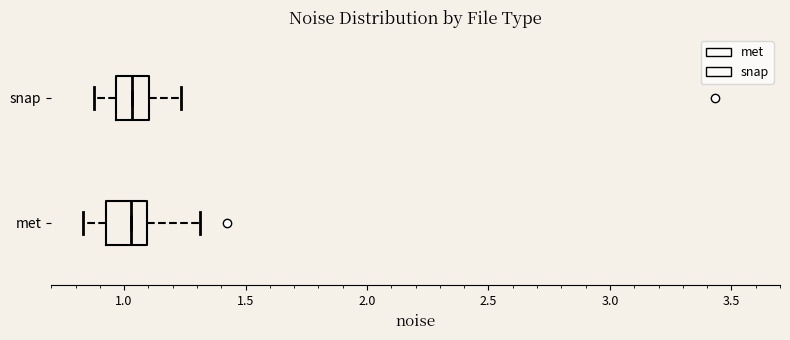

Reading bottom to top, read every box against the x-axis: the position of its median line, the range the box covers, and the ends of its whiskers. The values are not printed on the chart, so give them approximately, as read against the axis.

met: median 1.05, box 0.90 to 1.10, whiskers 0.85 to 1.30
snap: median 1.05, box 0.95 to 1.10, whiskers 0.90 to 1.25